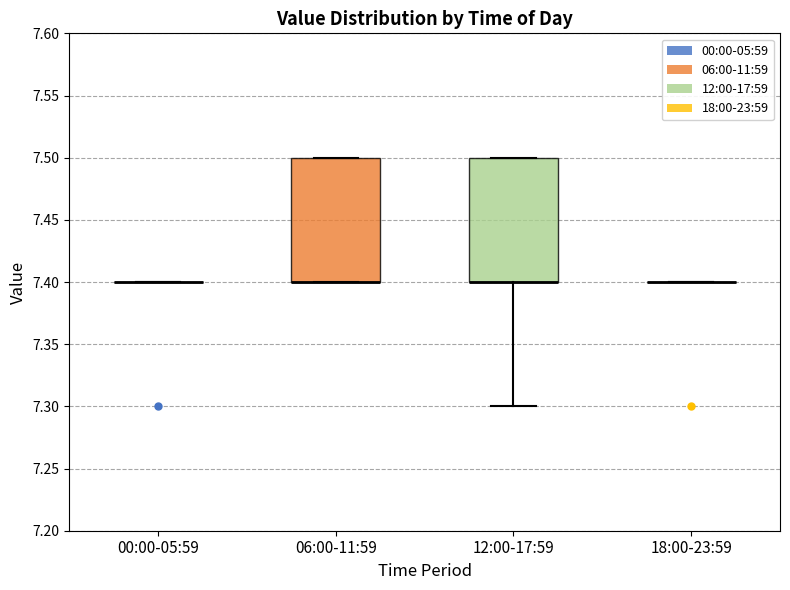

Where is the lower edge of the box for 06:00-11:59 on the y-axis? The values are not printed on the chart, so give them approximately, as read against the axis.

7.4